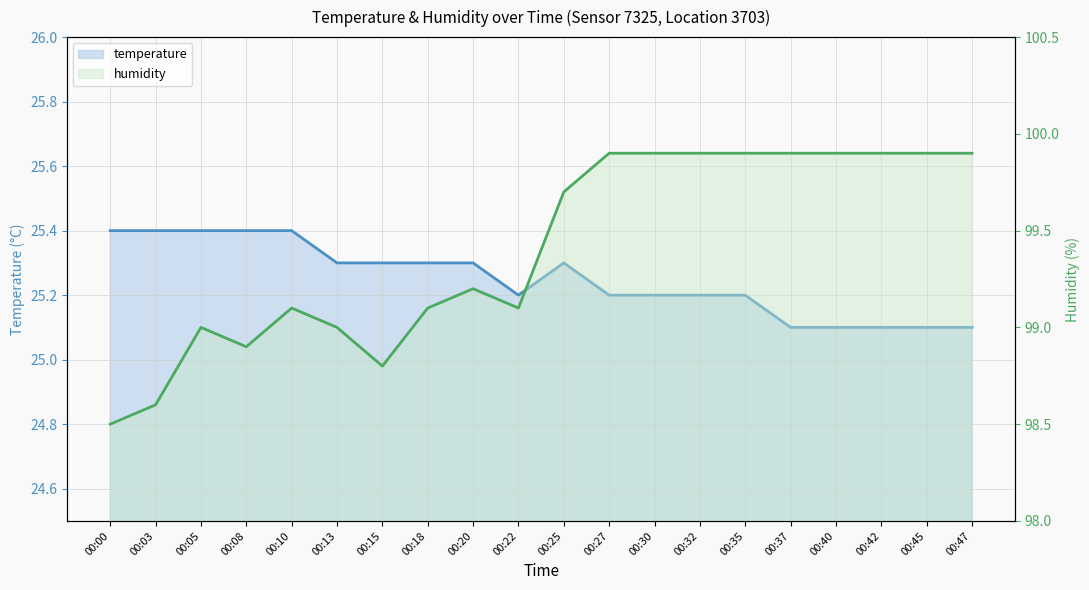

Between 00:18 and 00:25, which series saw the biggest shift?

humidity